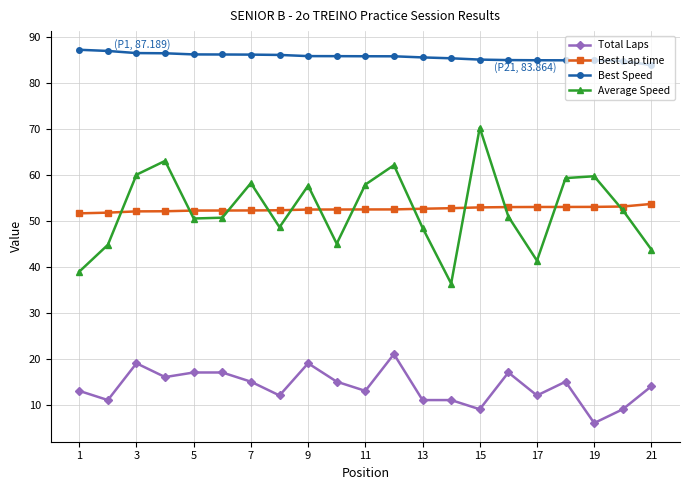

True or false: Best Speed and Average Speed intersect in this chart.

False